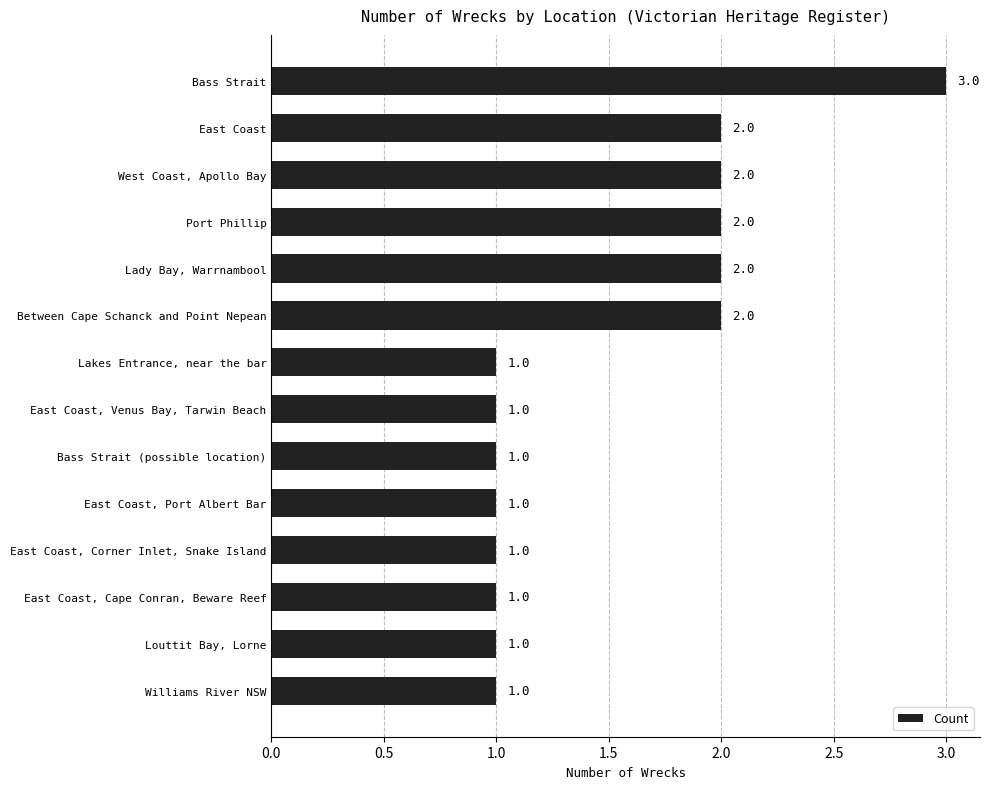

Is it true that the value at Between Cape Schanck and Point Nepean is 2?

True